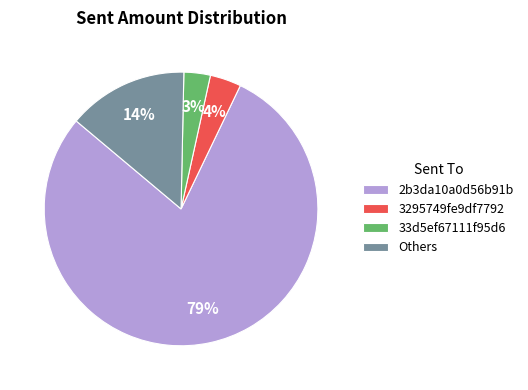

Which slice is the largest?

2b3da10a0d56b91b